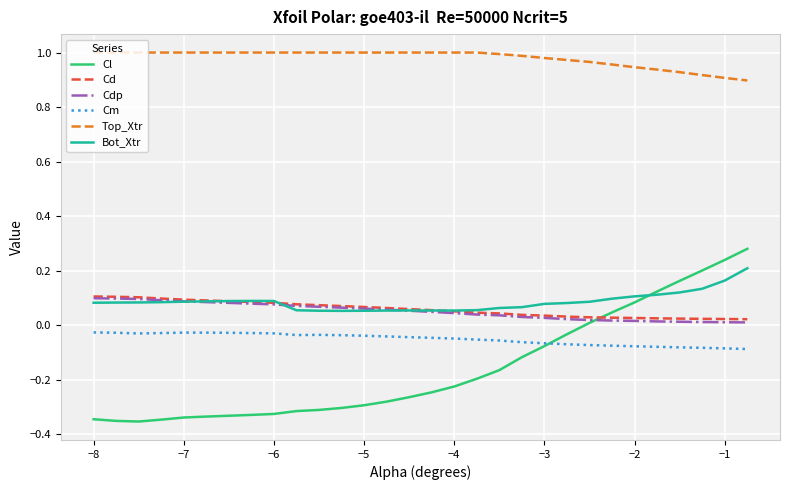

How many intersections are there between Cd and Cl?

1